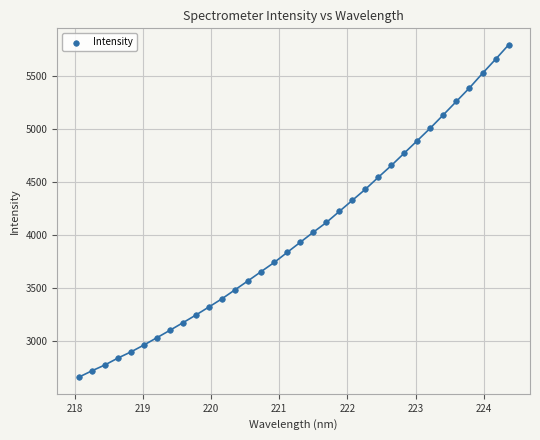

What is the range of X values (max minus min)?

6.3